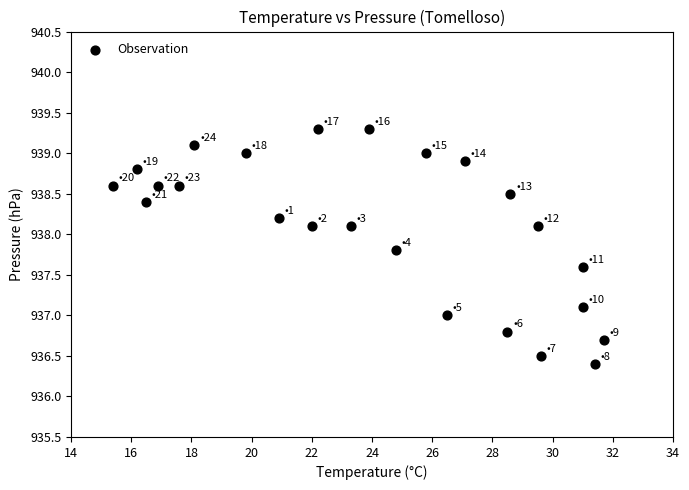

What is the range of Y values (max minus min)?

2.9